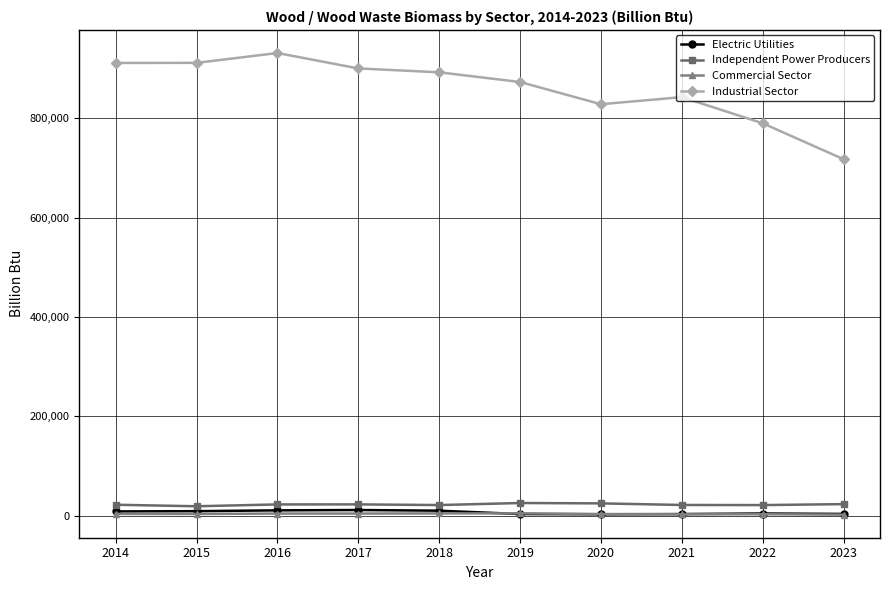

True or false: Independent Power Producers has more than 0 interior local peaks.

True